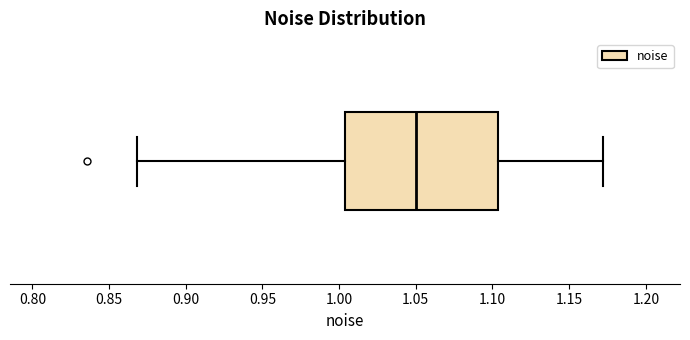

Read this box plot against the x-axis: the position of the median line, the range covered by the box, and the ends of both whiskers. The values are not printed on the chart, so give them approximately, as read against the axis.

median 1.050, box 1.005 to 1.105, whiskers 0.870 to 1.170